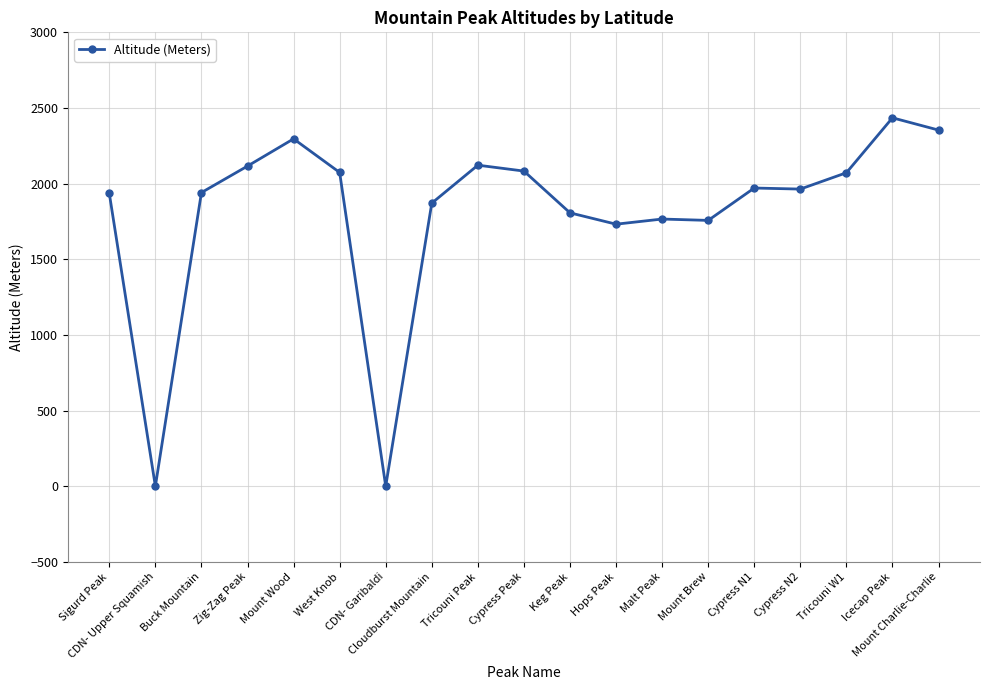

What is the value of the 8th point from the left?

1871